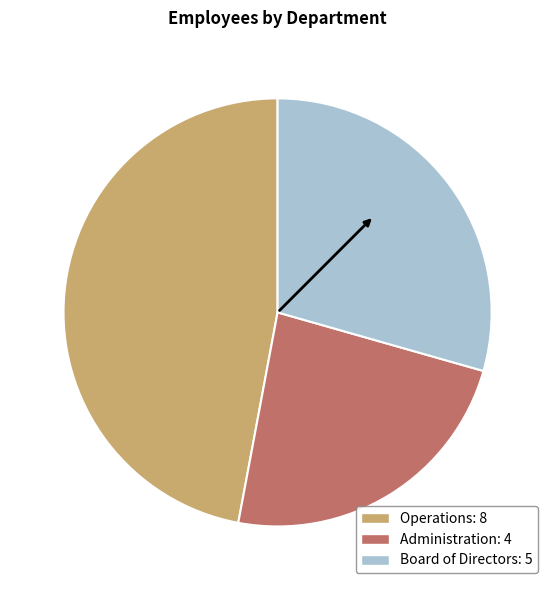

Which slice is the smallest?

Administration